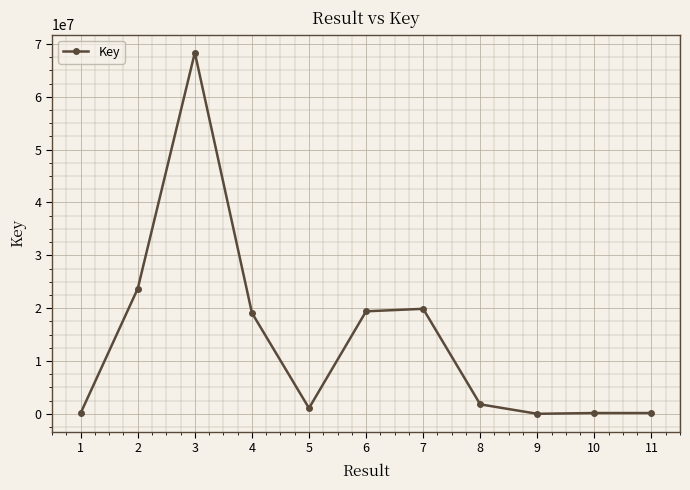

How many interior local valleys (lower than both neighbors) does the data have?

2